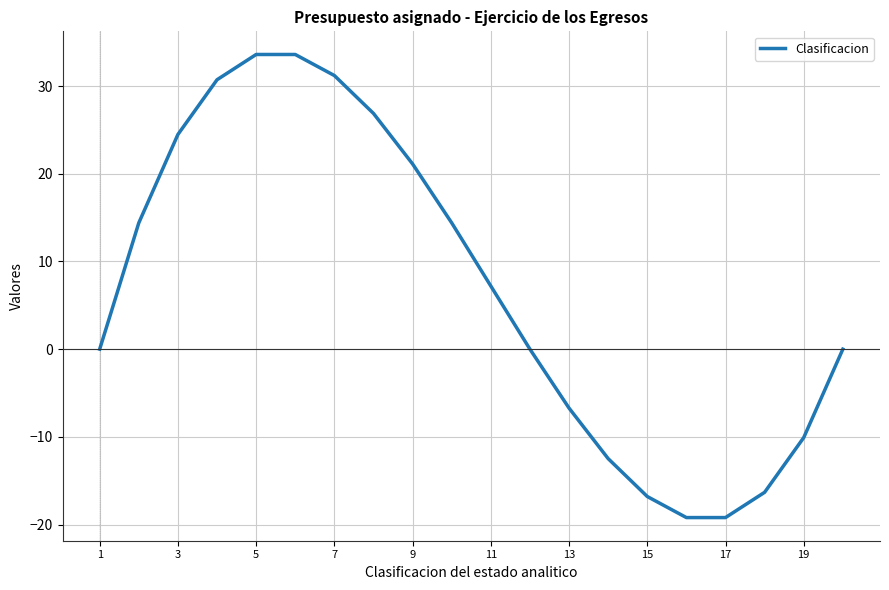

What is the greatest value displayed?

33.6